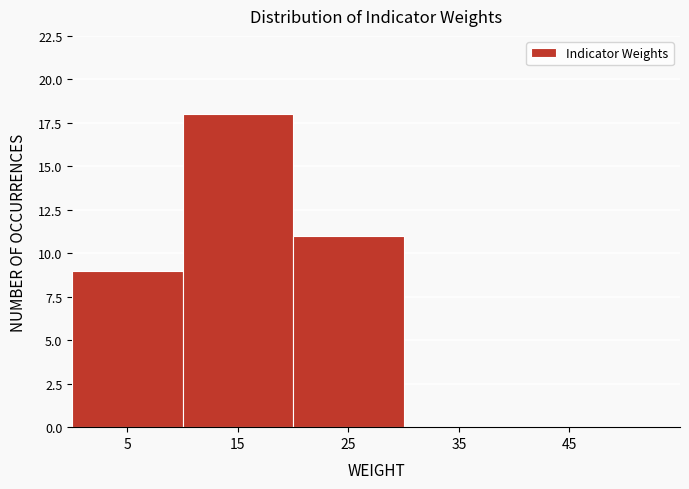

Over which range of the x-axis is the bar tallest?

10 to 20